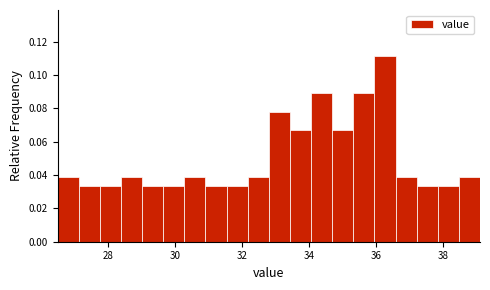

Around what value on the x-axis is the tallest bar? Give the approximate position of its centre, as read against the axis.

36.2